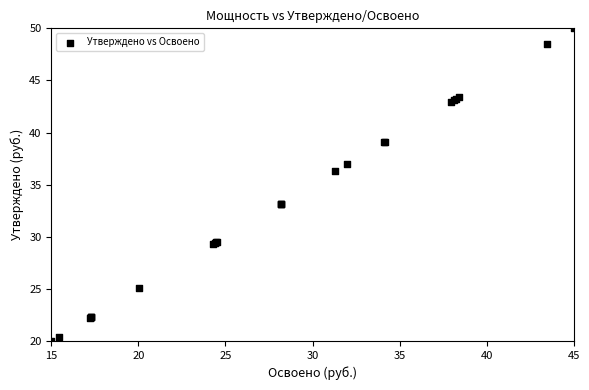

What Y value in the scatter plot is closest to 35?

36.3